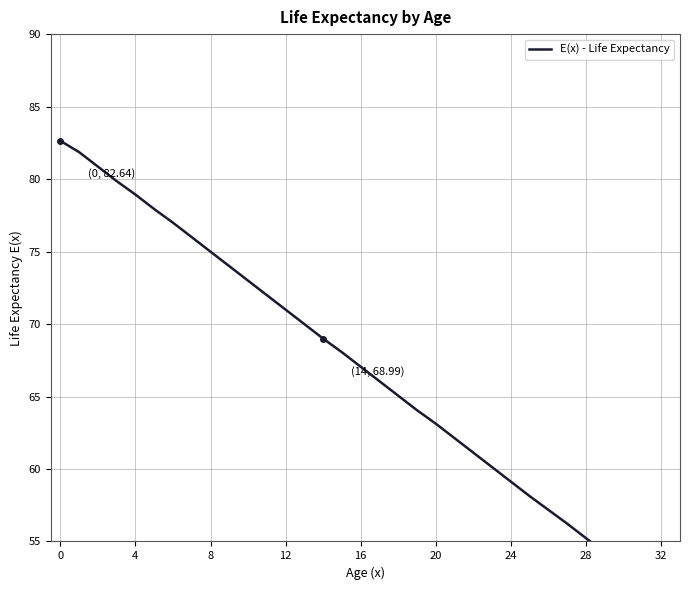

Reading right to left, transcribe all the data shown in this chart.

51.2	52.2	53.2	54.2	55.2	56.2	57.2	58.1	59.1	60.1	61.1	62.1	63.1	64.0	65.0	66.0	67.0	68.0	69.0	70.0	71.0	72.0	73.0	74.0	75.0	76.0	77.0	77.9	78.9	79.9	80.9	81.9	82.6